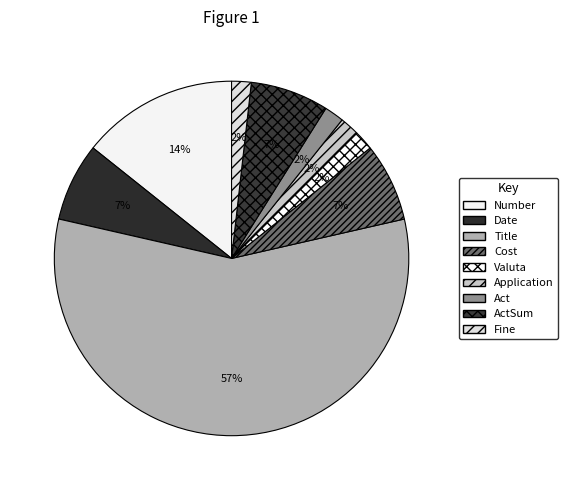

To the nearest percent, what is the difference between the largest and smallest slice percentages?

55%